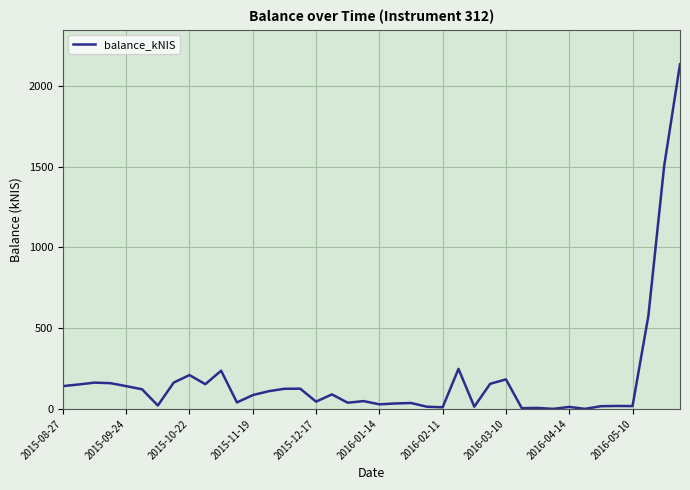

What is the maximum value shown in the chart?

2133.4